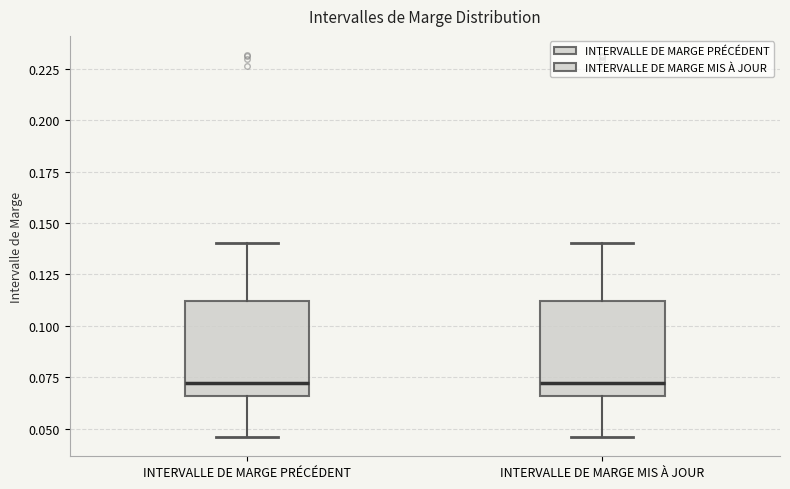

Where does the upper whisker of the box for INTERVALLE DE MARGE PRÉCÉDENT end on the y-axis? The values are not printed on the chart, so give them approximately, as read against the axis.

0.140